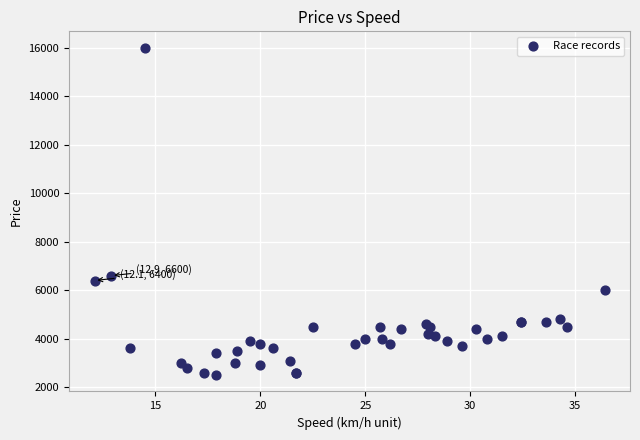

What Y value in the scatter plot is closest to 9250?

6600